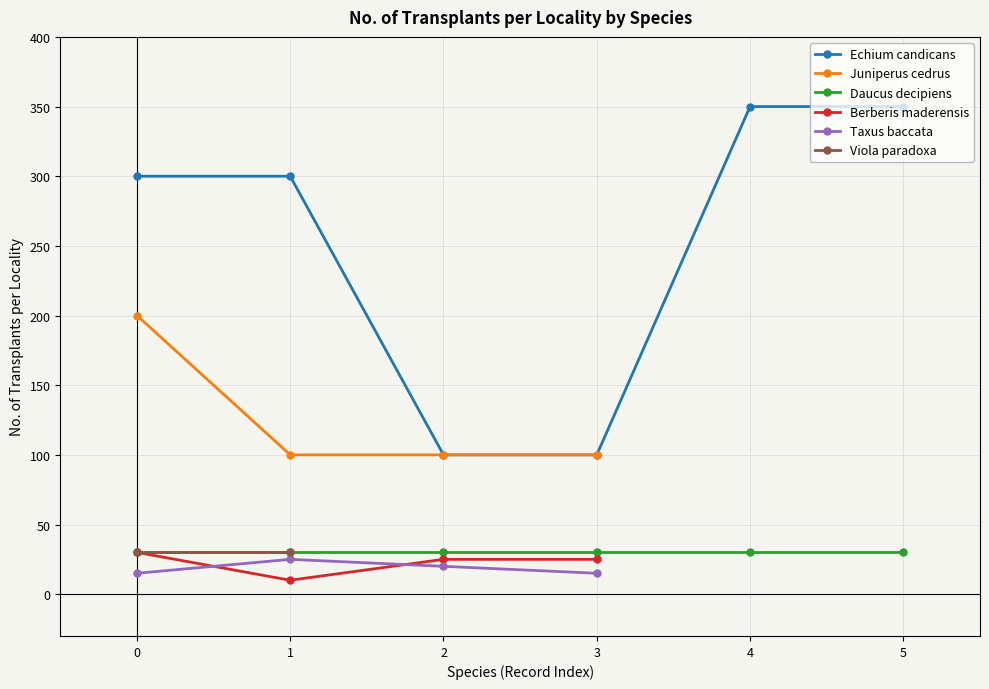

True or false: Juniperus cedrus and Berberis maderensis intersect in this chart.

False